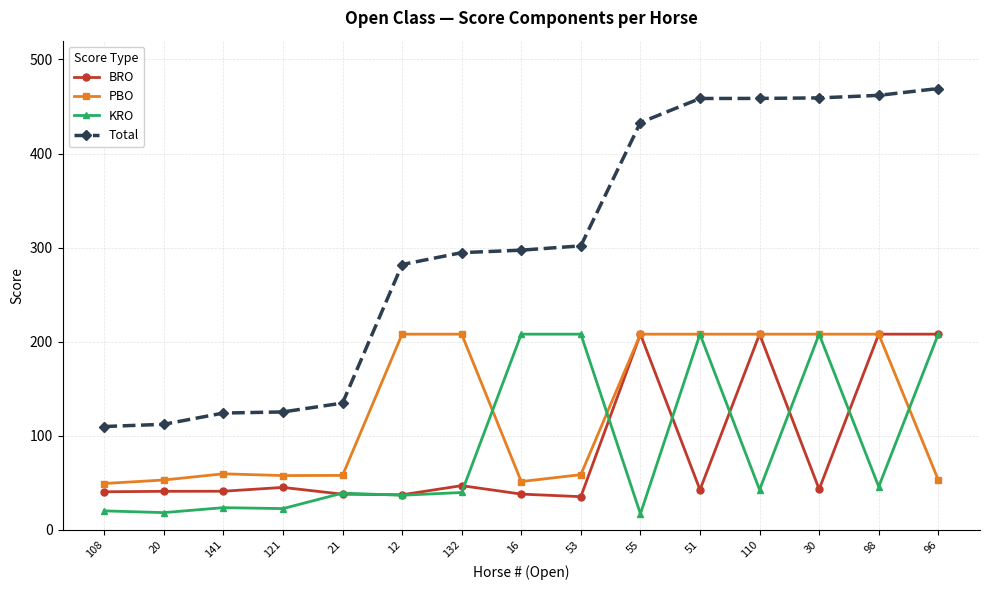

True or false: BRO has more than 2 interior local peaks.

True